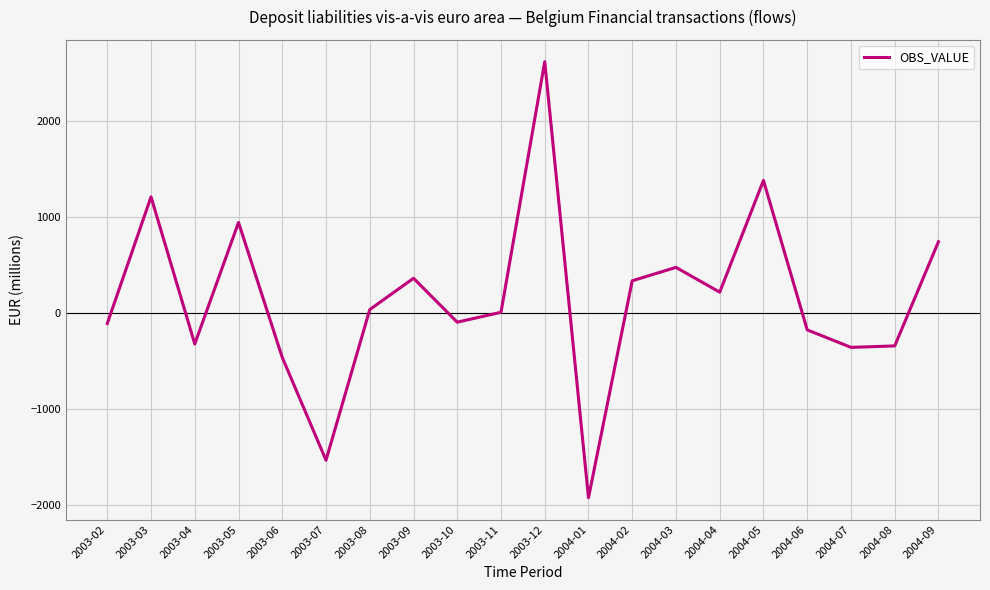

The value at 2003-03 is 645.7. True or false?

False